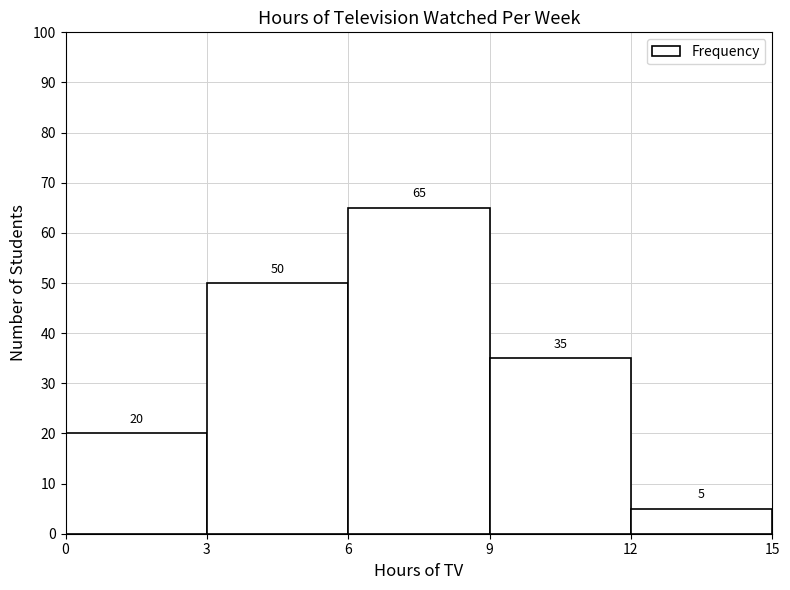

Reading left to right, transcribe this chart: for each bar, give the range it covers on the x-axis and its height.

0 to 3: 20
3 to 6: 50
6 to 9: 65
9 to 12: 35
12 to 15: 5